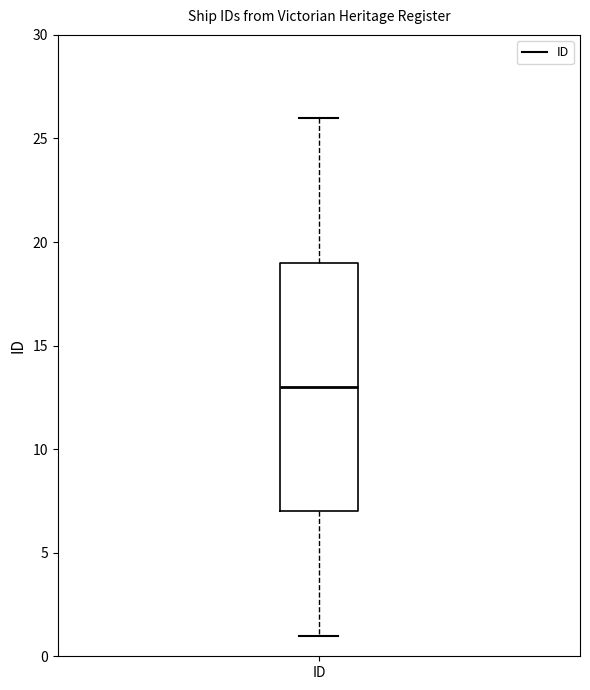

Where does the median line of the box for ID sit on the y-axis? The values are not printed on the chart, so give them approximately, as read against the axis.

13